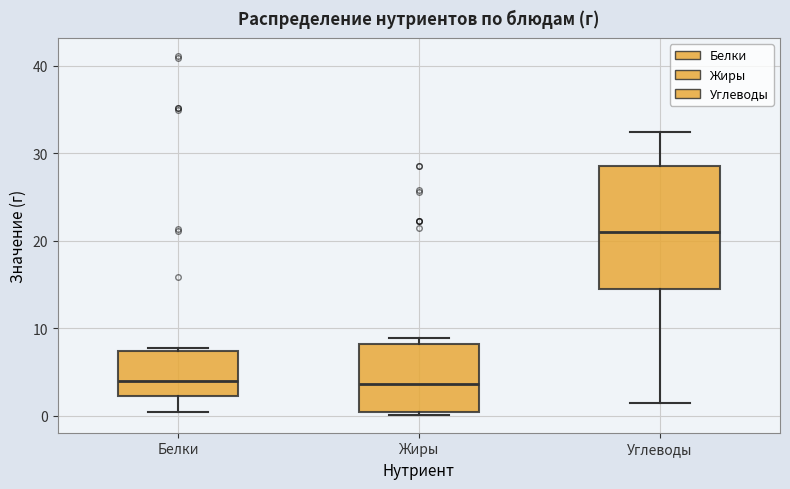

Reading left to right, transcribe this box plot: for each box, give where its median line is, the range the box spans, and where its two whiskers end, as read against the y-axis. The values are not printed on the chart, so give them approximately, as read against the axis.

Белки: median 4, box 2 to 7, whiskers 0 to 8
Жиры: median 4, box 0 to 8, whiskers 0 (just below the box's lower edge) to 9
Углеводы: median 21, box 15 to 29, whiskers 2 to 32